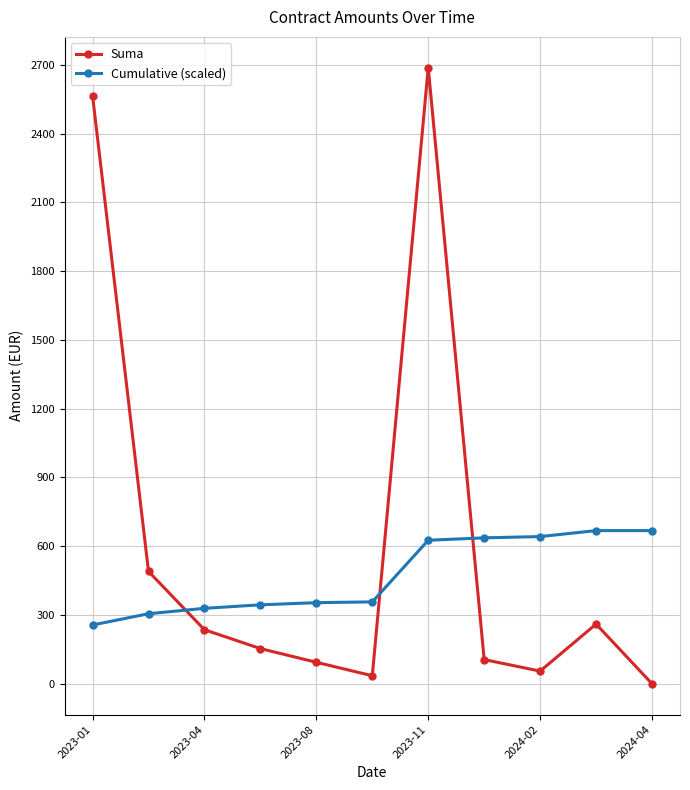

What is the maximum value shown in the chart?

2687.7